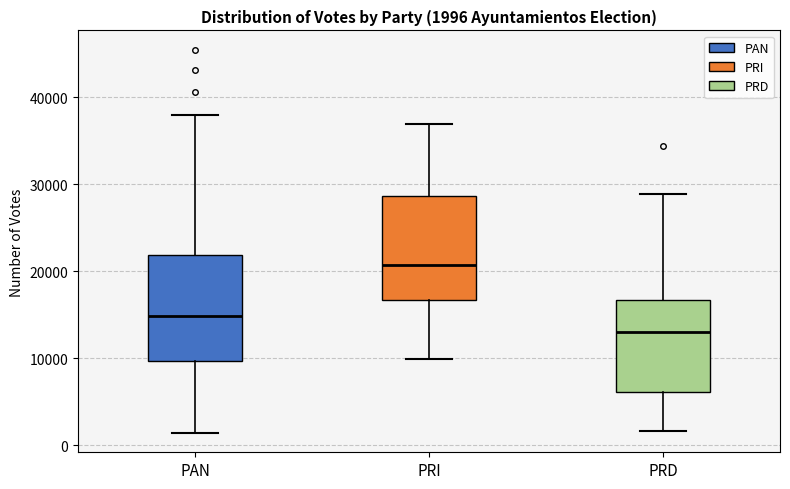

Which box has the highest median line?

PRI